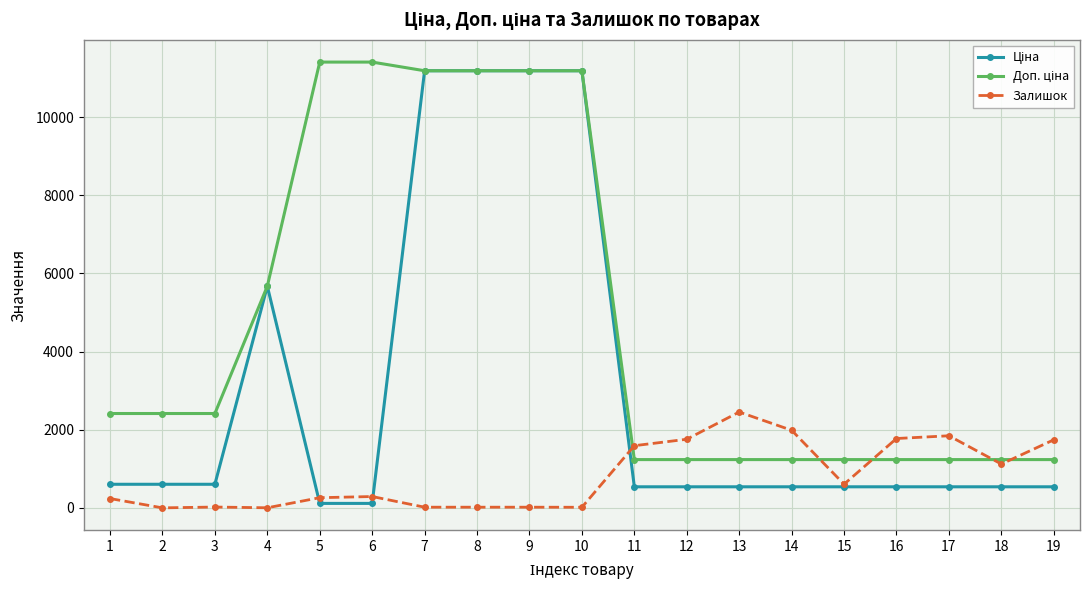

Is this an area chart (filled region under the line)?

No